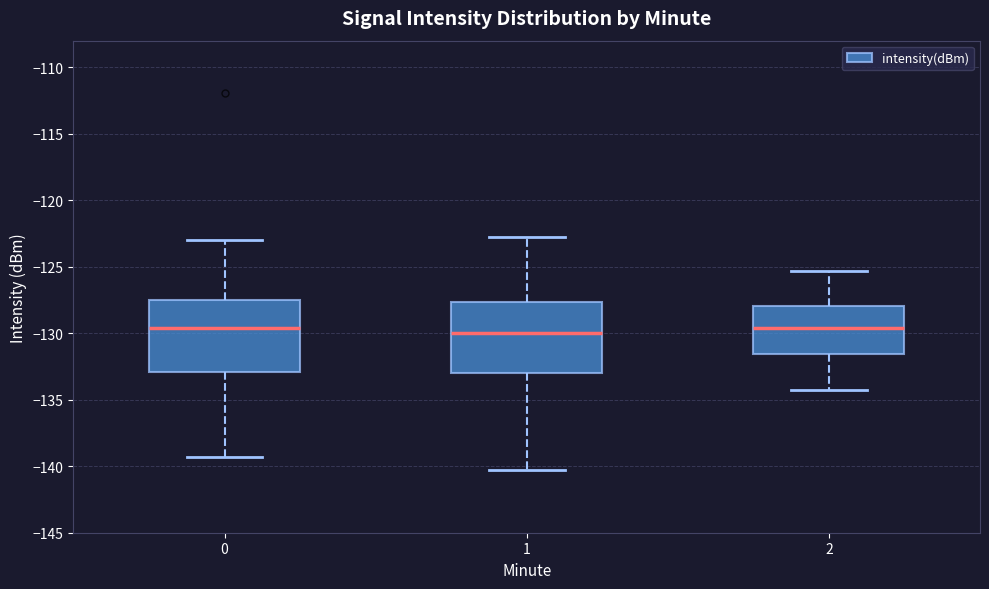

Where does the lower whisker of the box at x = 0 end on the y-axis? The values are not printed on the chart, so give them approximately, as read against the axis.

-139.5